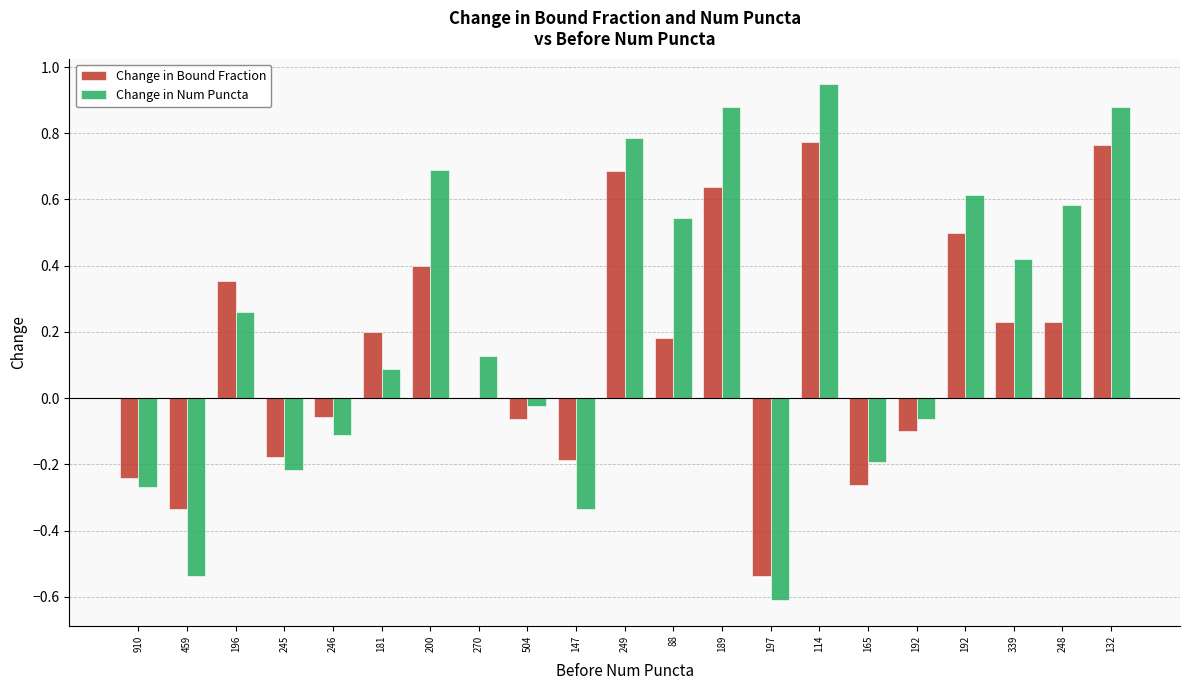

Where does the Change in Num Puncta series first go above 0?

196